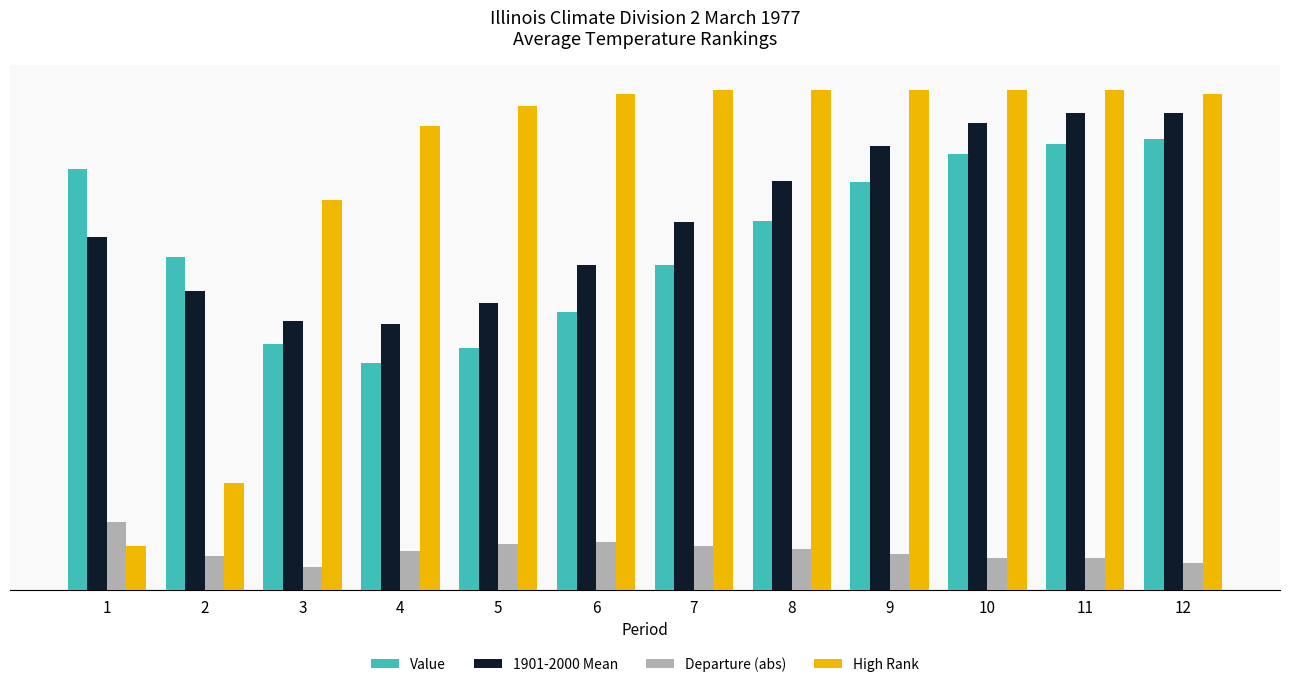

Does the chart contain any negative values?

No